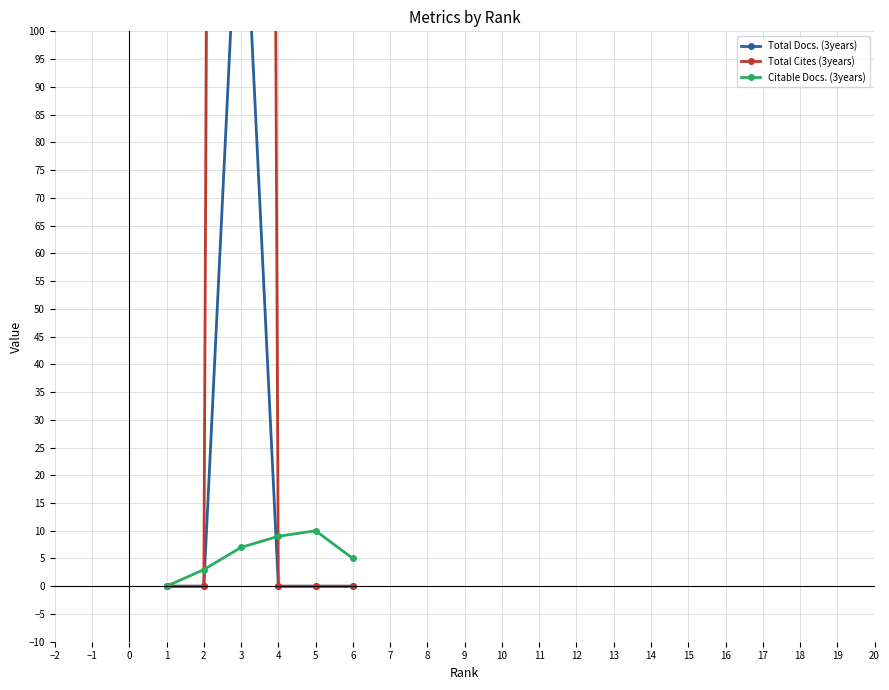

The Citable Docs. (3years) series shows 10 at 5. True or false?

True